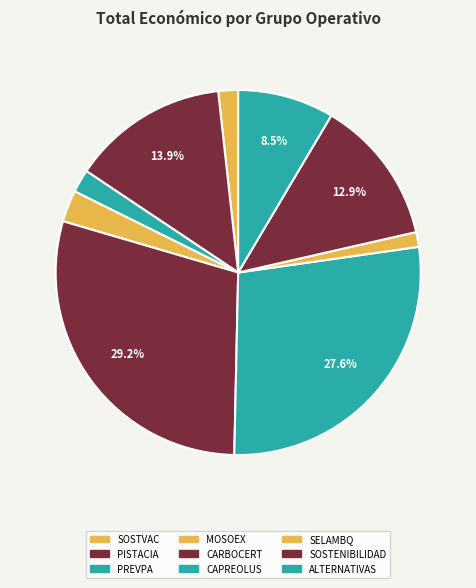

Approximately how many times larger is the value at PREVPA compared to SOSTVAC?

1.2